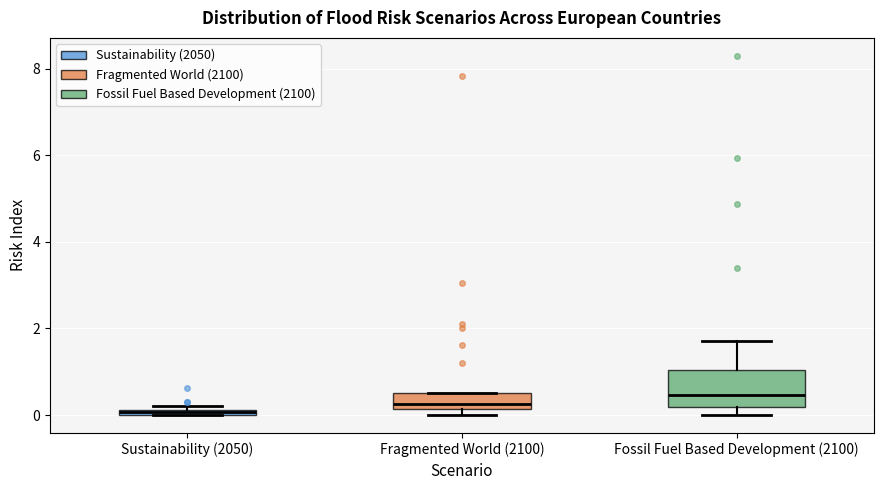

Which box has the lowest median line?

Sustainability (2050)